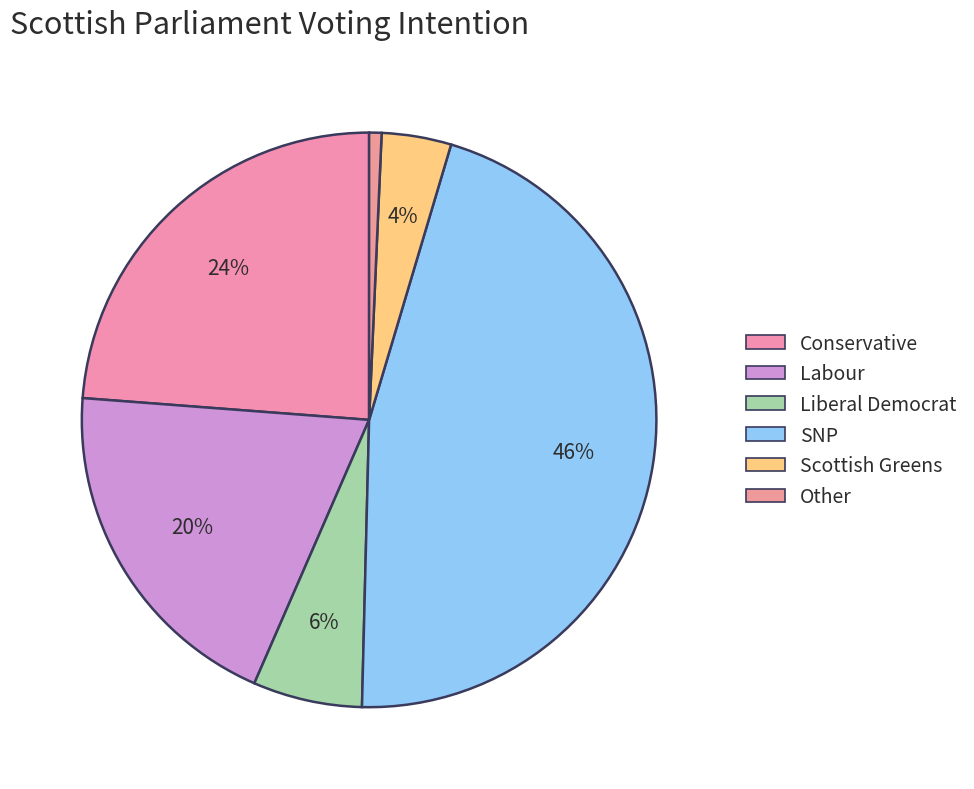

What percentage is the Other slice, to the nearest percent?

1%